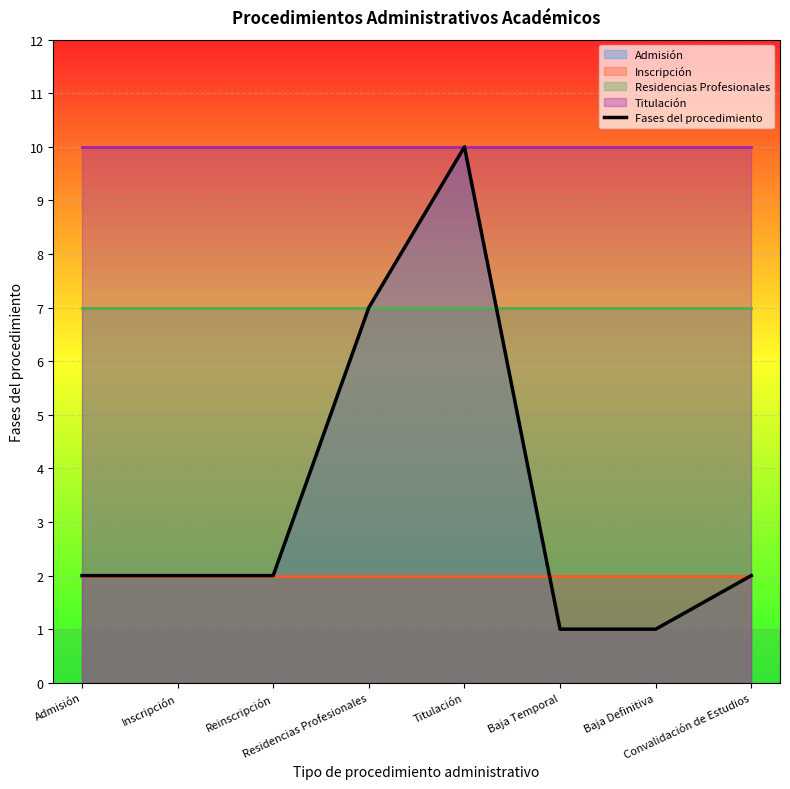

Reading left to right, transcribe all the data shown in this chart.

Admisión=2	Inscripción=2	Reinscripción=2	Residencias Profesionales=7	Titulación=10	Baja Temporal=1	Baja Definitiva=1	Convalidación de Estudios=2